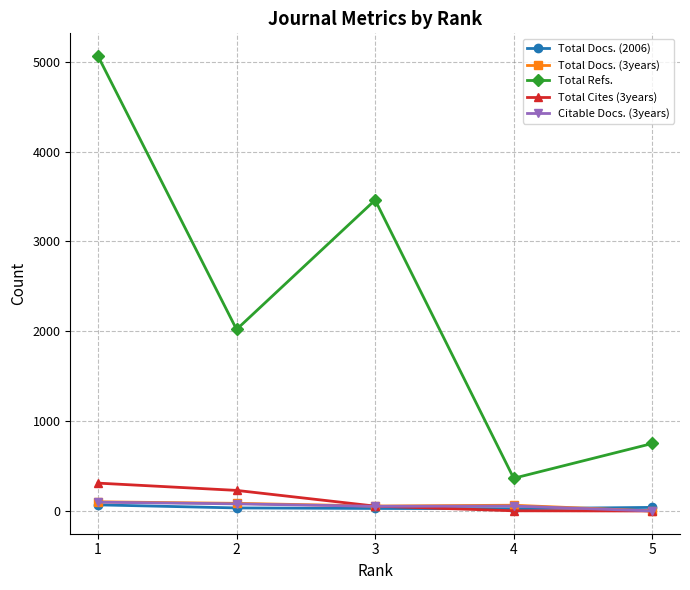

What are all the series names shown in the legend?

Total Docs. (2006), Total Docs. (3years), Total Refs., Total Cites (3years), Citable Docs. (3years)